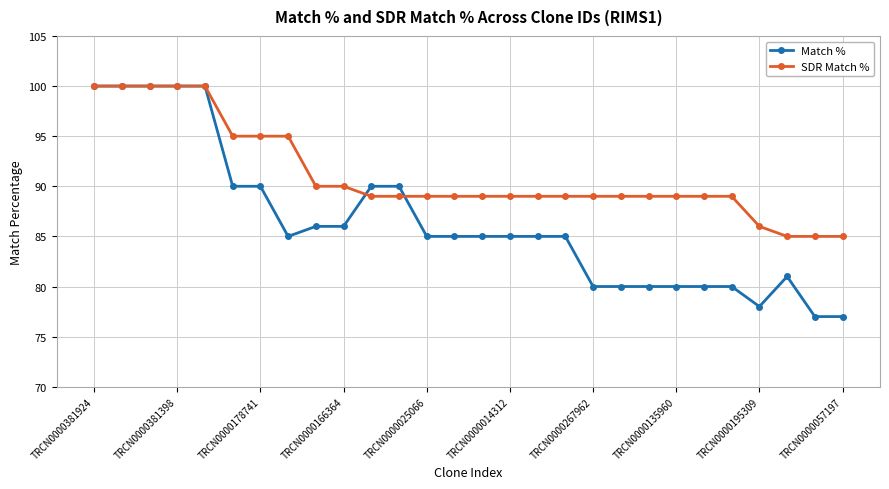

Which series has the largest total across all categories?

SDR Match %